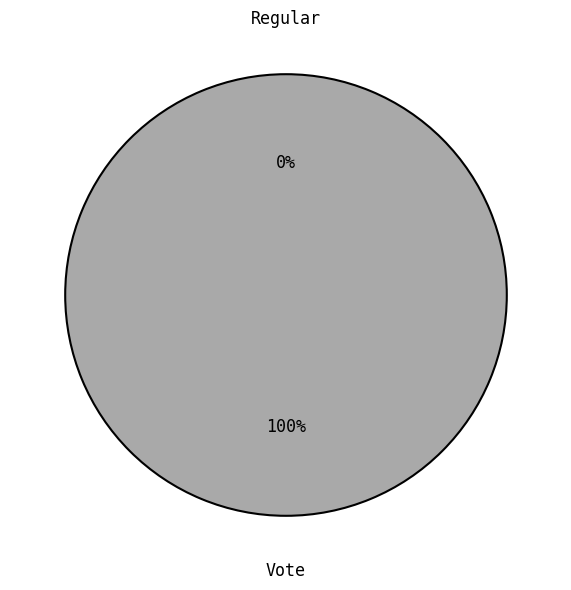

How many slices are in this pie chart?

2